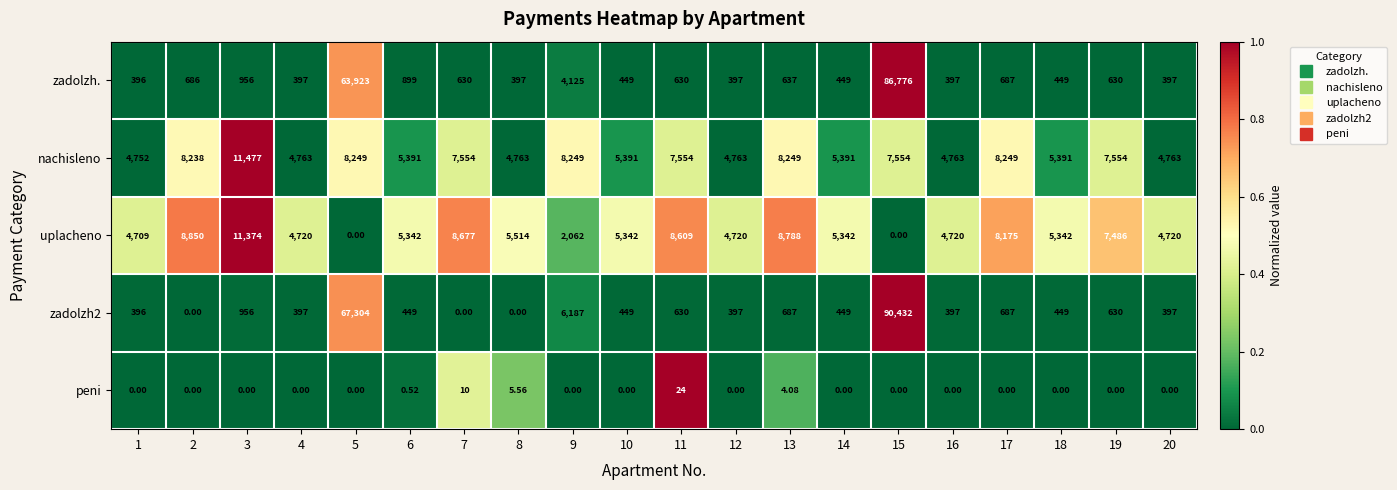

Is the value of uplacheno at 2 greater than the value of peni at 13?

Yes